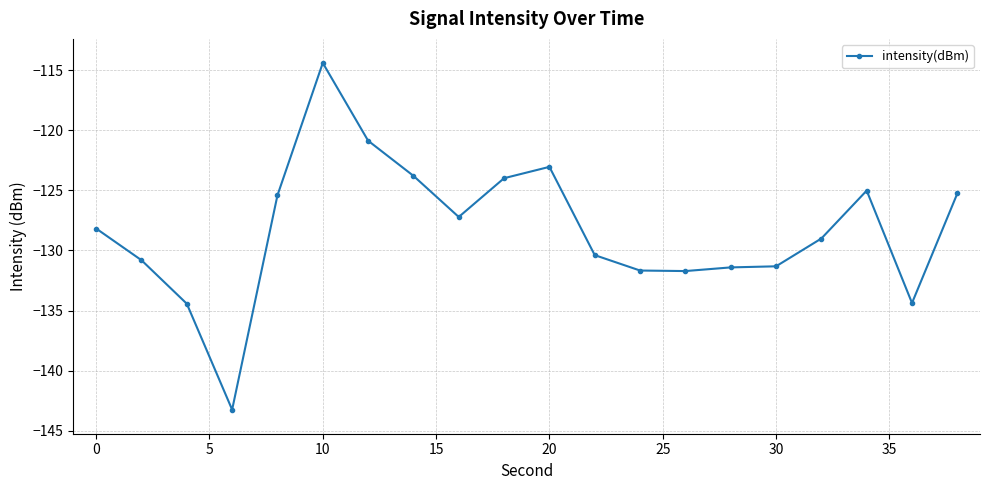

Does the chart have visible grid lines?

Yes